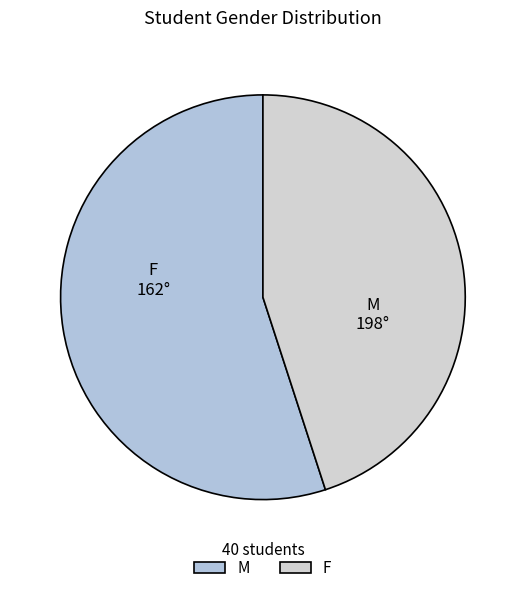

Does F represent more than half of the total?

No